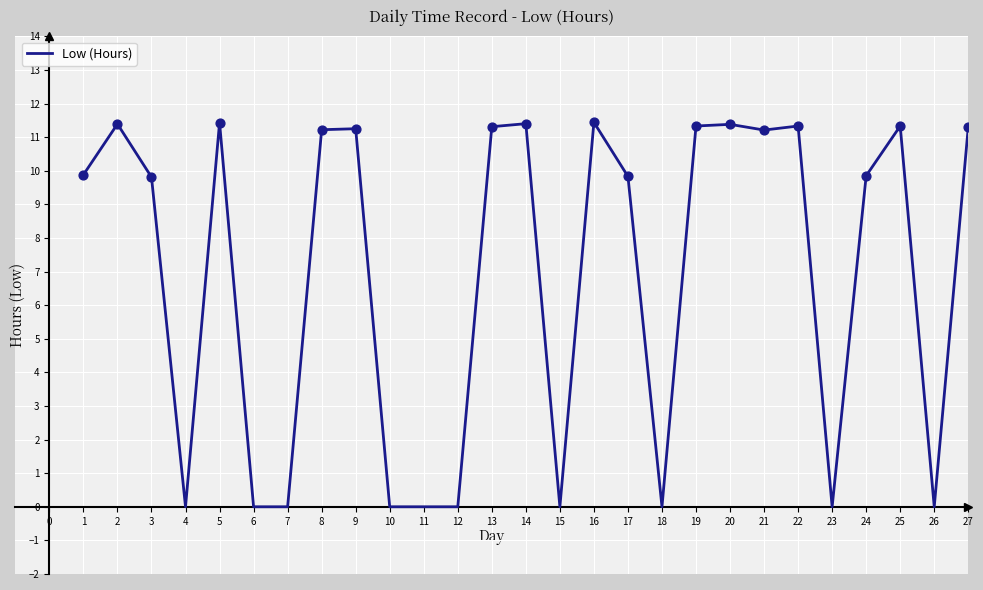

Between 23 and 19, which is larger?

19